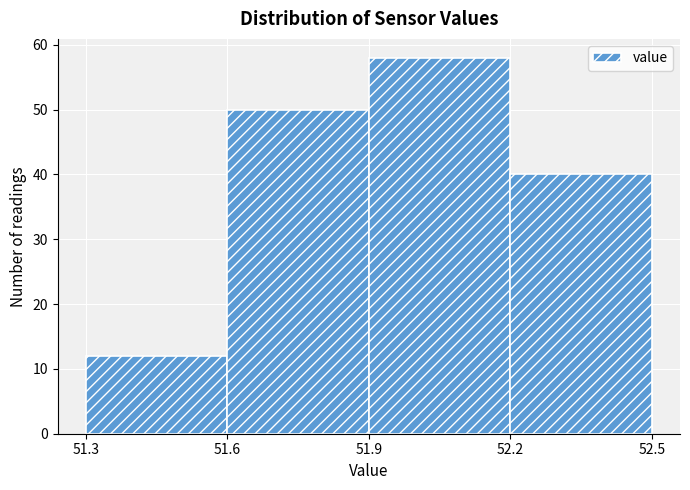

How tall is the bar that spans 52.2 to 52.5 on the x-axis? The values are not printed on the chart, so give them approximately, as read against the axis.

40